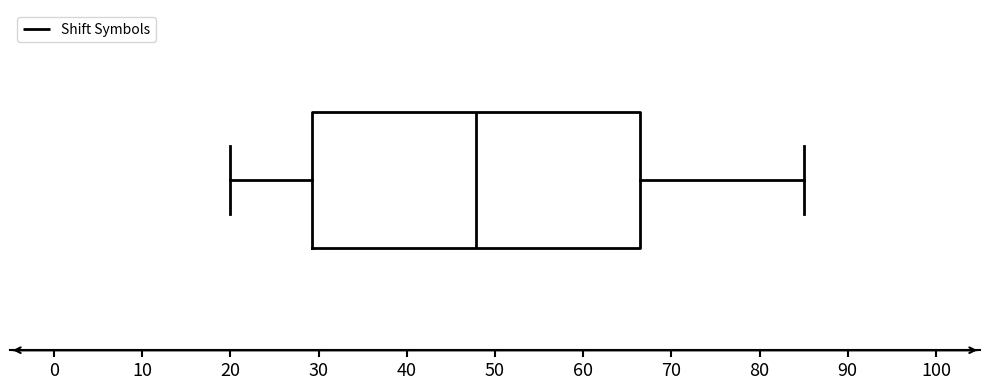

Read this box plot against the x-axis: the position of the median line, the range covered by the box, and the ends of both whiskers. The values are not printed on the chart, so give them approximately, as read against the axis.

median 48, box 29 to 66, whiskers 20 to 85